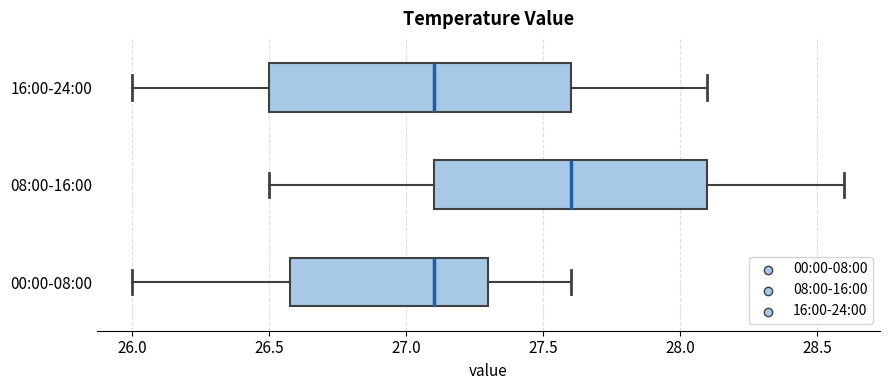

Reading bottom to top, read every box against the x-axis: the position of its median line, the range the box covers, and the ends of its whiskers. The values are not printed on the chart, so give them approximately, as read against the axis.

00:00-08:00: median 27.1, box 26.6 to 27.3, whiskers 26.0 to 27.6
08:00-16:00: median 27.6, box 27.1 to 28.1, whiskers 26.5 to 28.6
16:00-24:00: median 27.1, box 26.5 to 27.6, whiskers 26.0 to 28.1